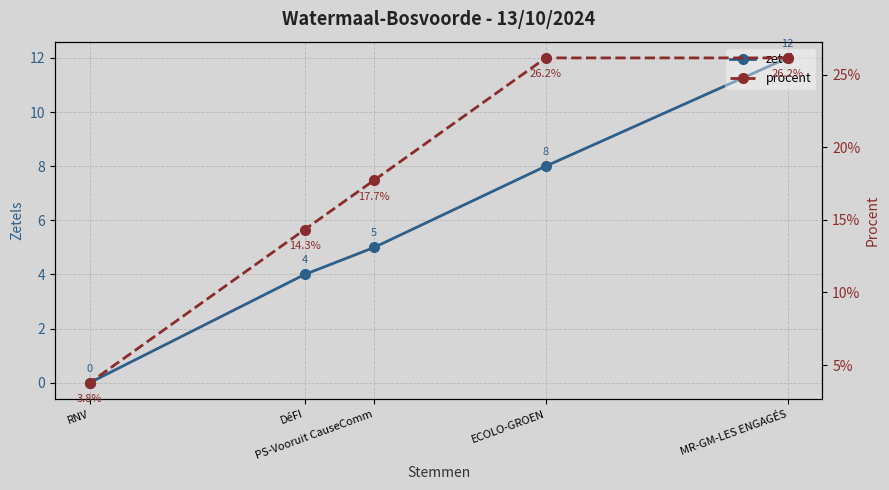

Which category has the highest value in the zetel series?

MR-GM-LES ENGAGÉS